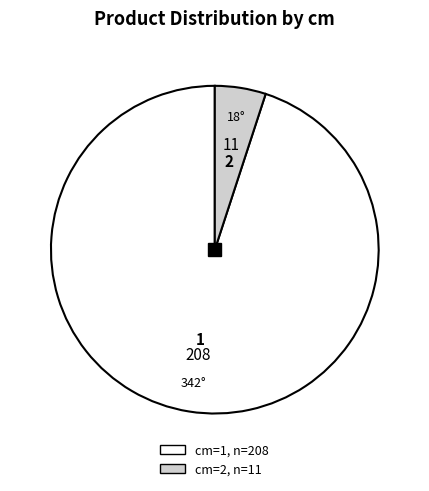

How many slices are in this pie chart?

2